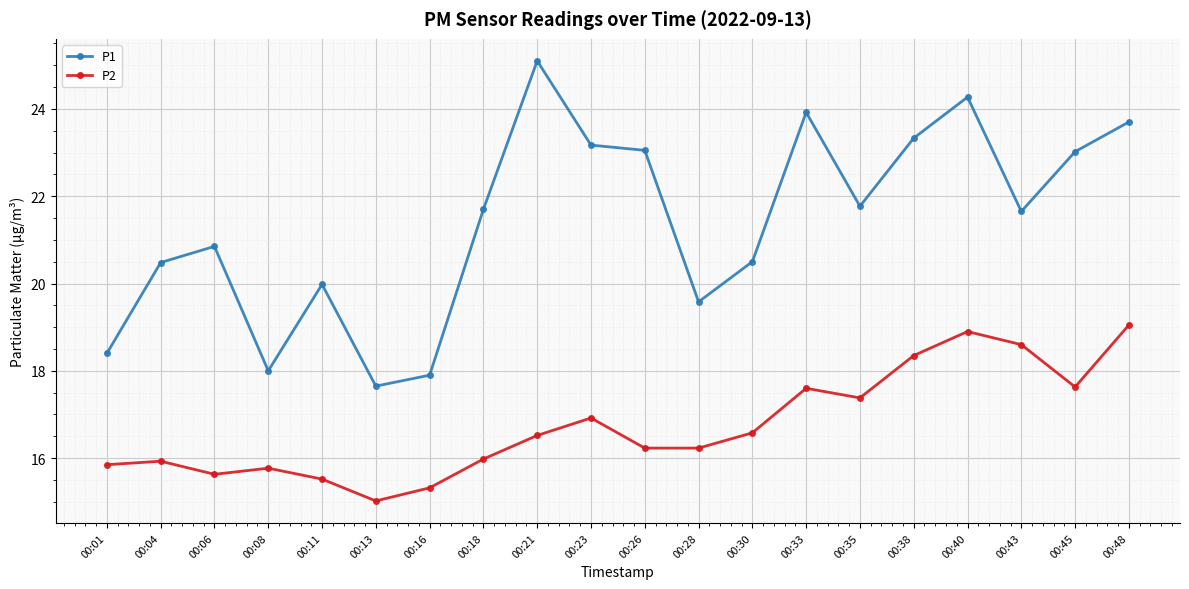

At which category is the sum across all series the highest?

00:40